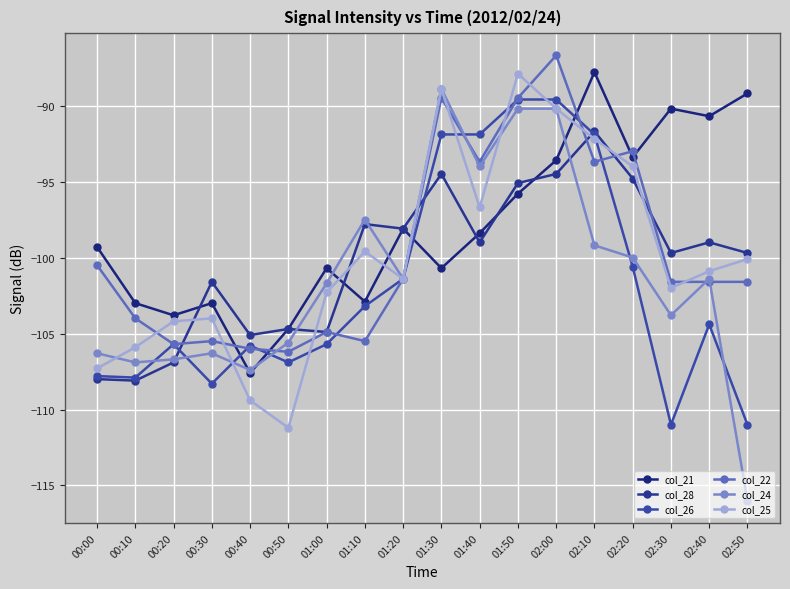

What is the sum of the col_21 values at 00:00 and 01:20?

-197.4